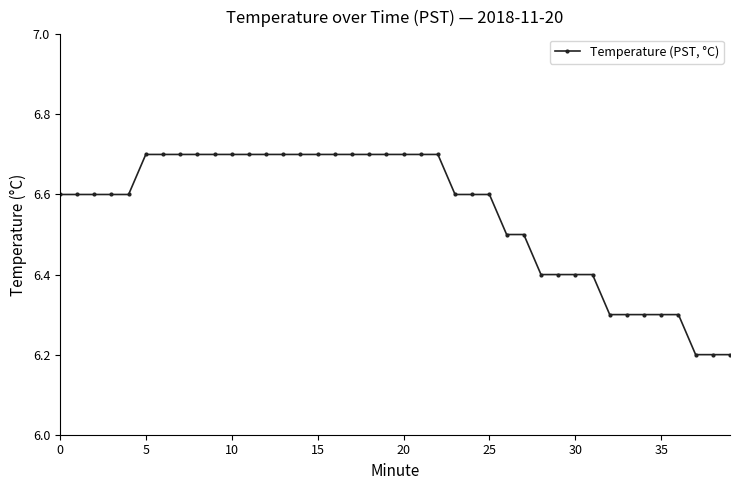

What is the difference between the maximum and minimum values?

0.5